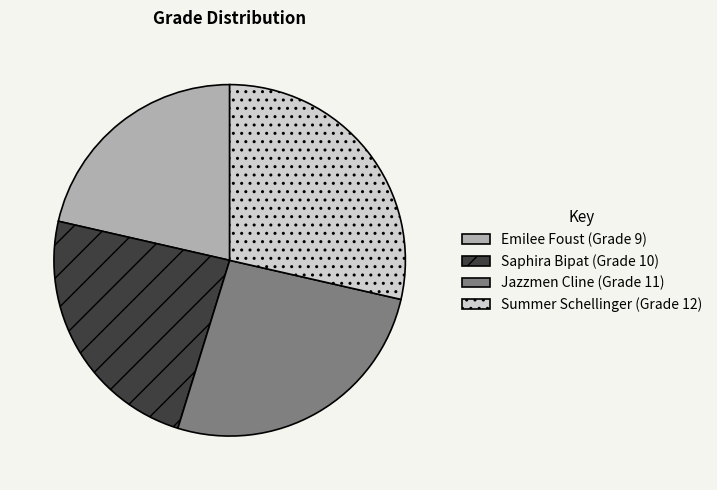

Is it true that Jazzmen Cline is 39% of the pie?

False